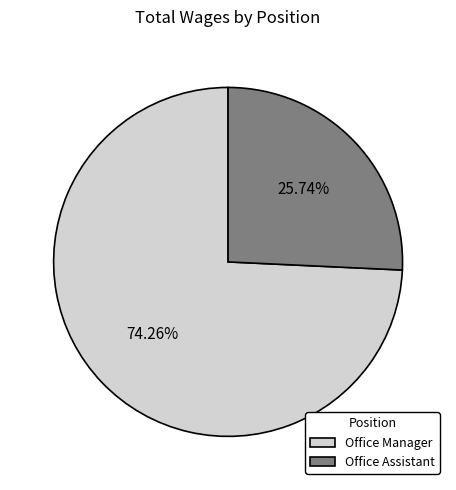

What is the largest slice in the pie chart?

Office Manager